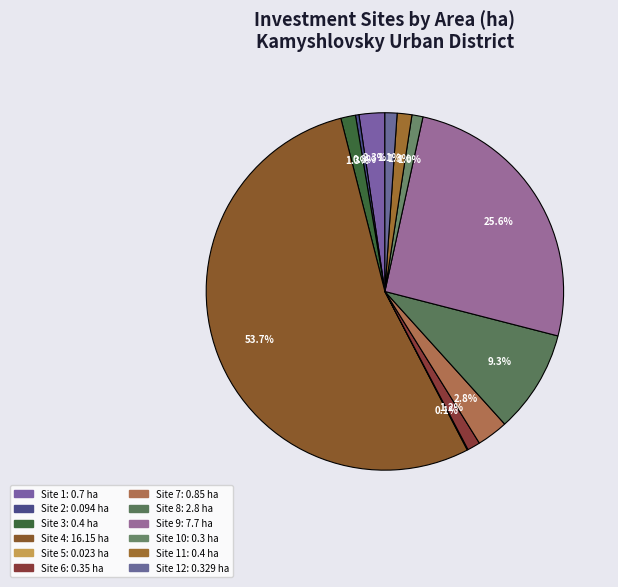

Count the number of slices in the pie.

12